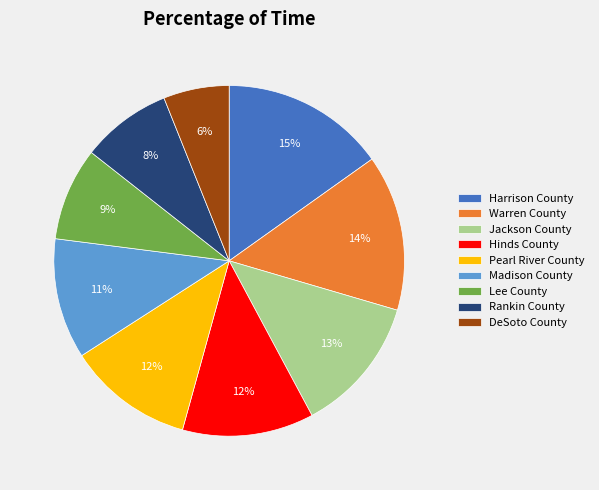

How many slices are in this pie chart?

9